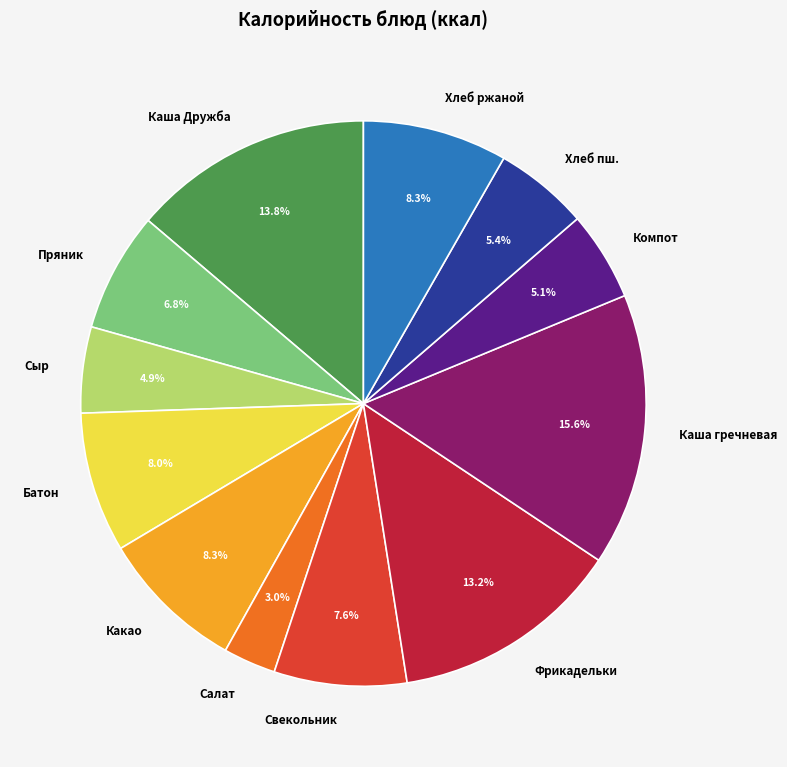

The Каша Дружба slice represents 26% of the pie. True or false?

False